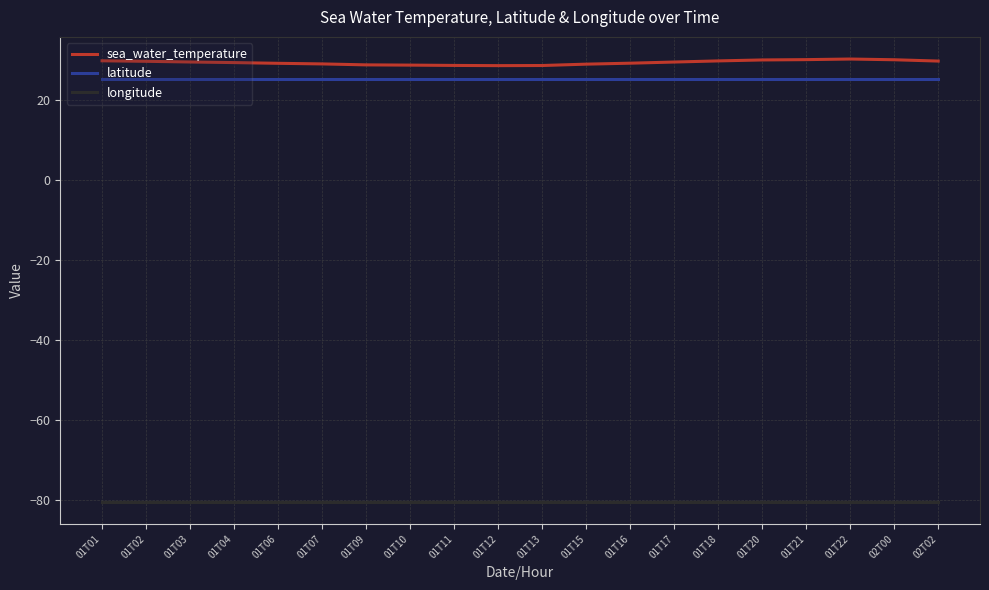

What is the smallest value displayed?

-80.4